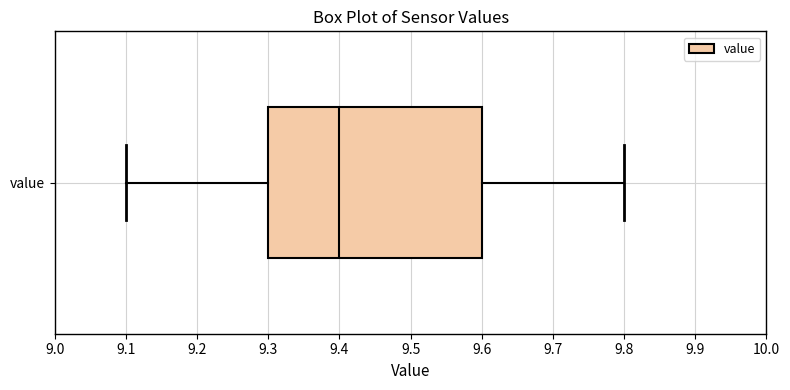

Where does the right whisker of the box for value end on the x-axis? The values are not printed on the chart, so give them approximately, as read against the axis.

9.8